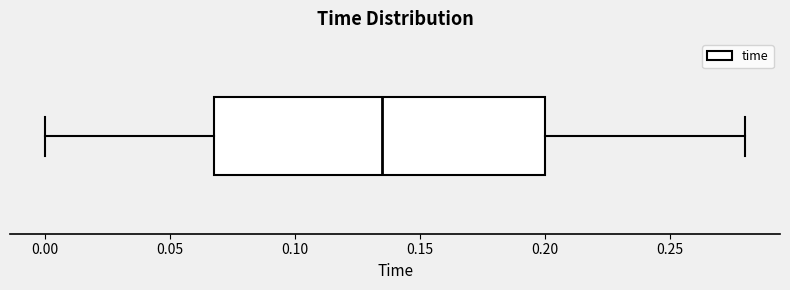

Transcribe this box plot: give where the median line is, the range the box spans, and where the two whiskers end, as read against the x-axis. The values are not printed on the chart, so give them approximately, as read against the axis.

median 0.135, box 0.070 to 0.200, whiskers 0.000 to 0.280